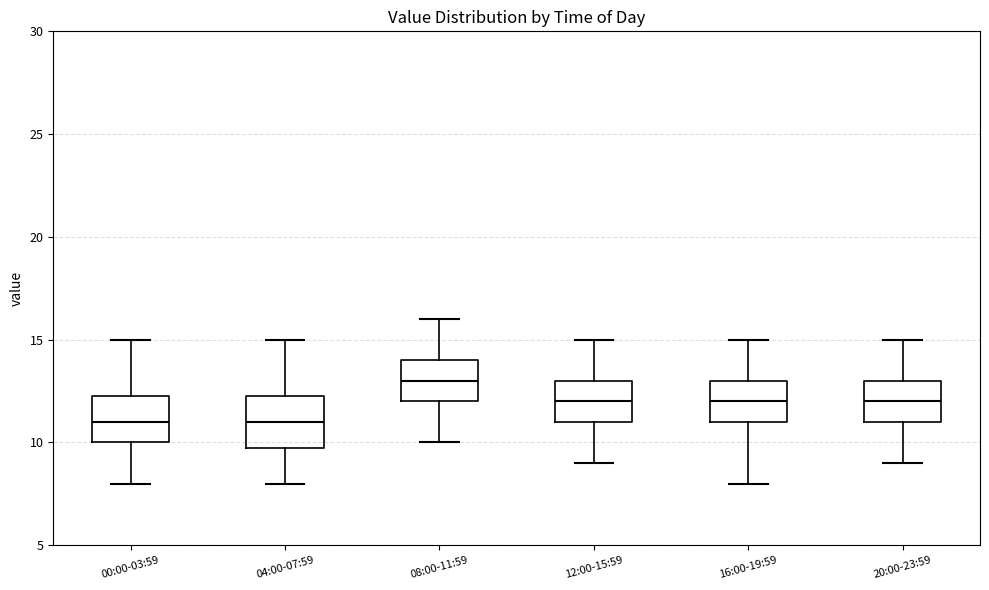

Reading left to right, read every box against the y-axis: the position of its median line, the range the box covers, and the ends of its whiskers. The values are not printed on the chart, so give them approximately, as read against the axis.

00:00-03:59: median 11.0, box 10.0 to 12.5, whiskers 8.0 to 15.0
04:00-07:59: median 11.0, box 10.0 to 12.5, whiskers 8.0 to 15.0
08:00-11:59: median 13.0, box 12.0 to 14.0, whiskers 10.0 to 16.0
12:00-15:59: median 12.0, box 11.0 to 13.0, whiskers 9.0 to 15.0
16:00-19:59: median 12.0, box 11.0 to 13.0, whiskers 8.0 to 15.0
20:00-23:59: median 12.0, box 11.0 to 13.0, whiskers 9.0 to 15.0